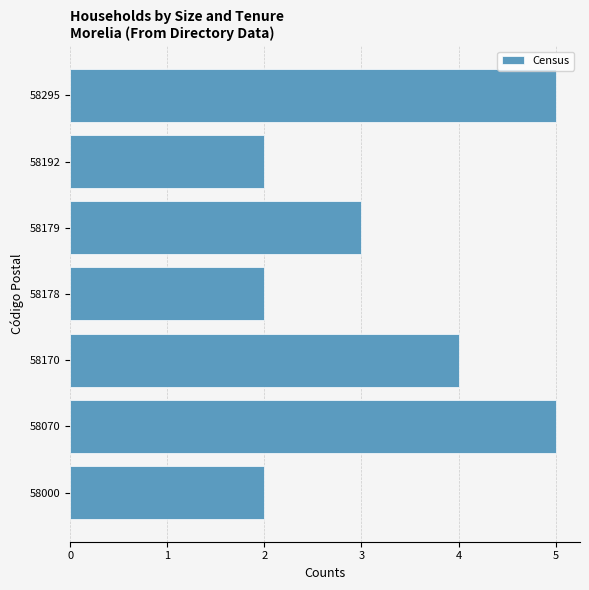

How many categories are shown in the chart?

7